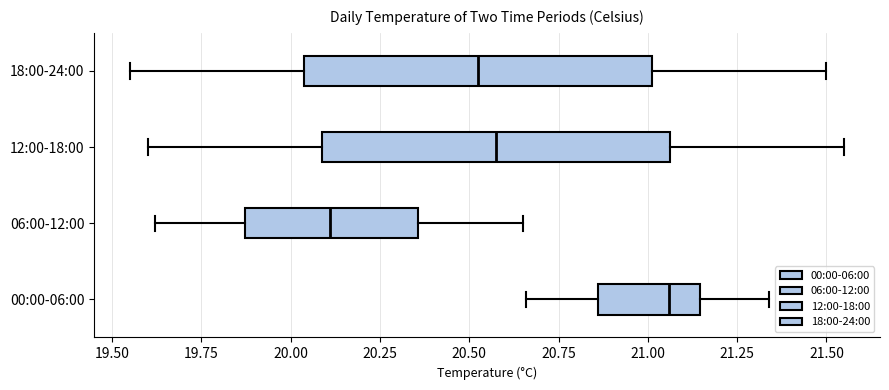

Which box's median line is the furthest to the right?

00:00-06:00